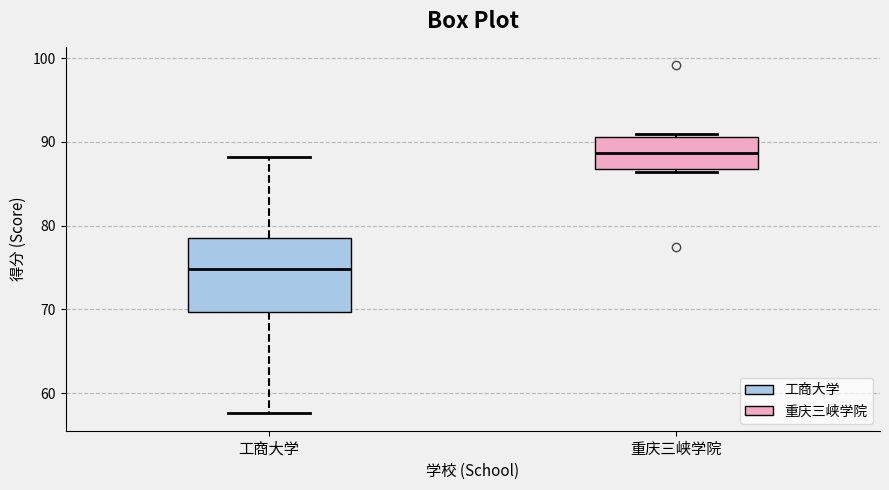

Where is the lower edge of the box for 重庆三峡学院 on the y-axis? The values are not printed on the chart, so give them approximately, as read against the axis.

87